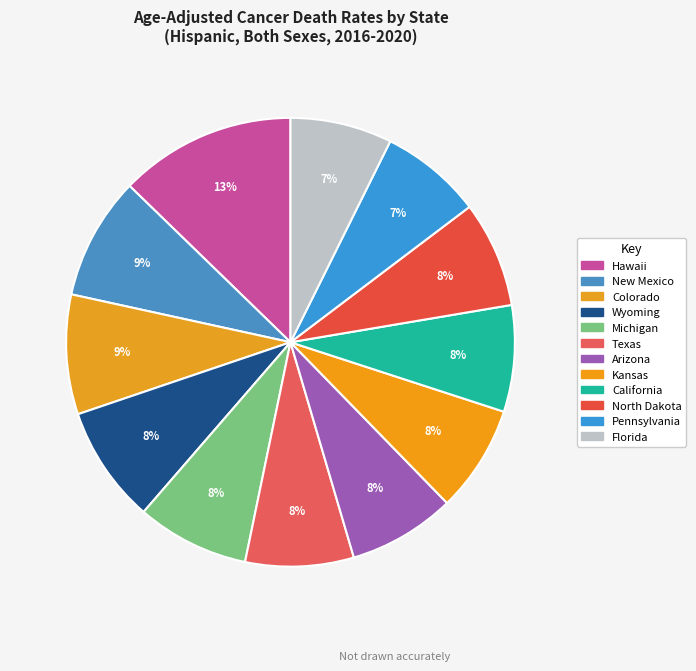

What percentage do North Dakota and New Mexico together represent?

16.5%